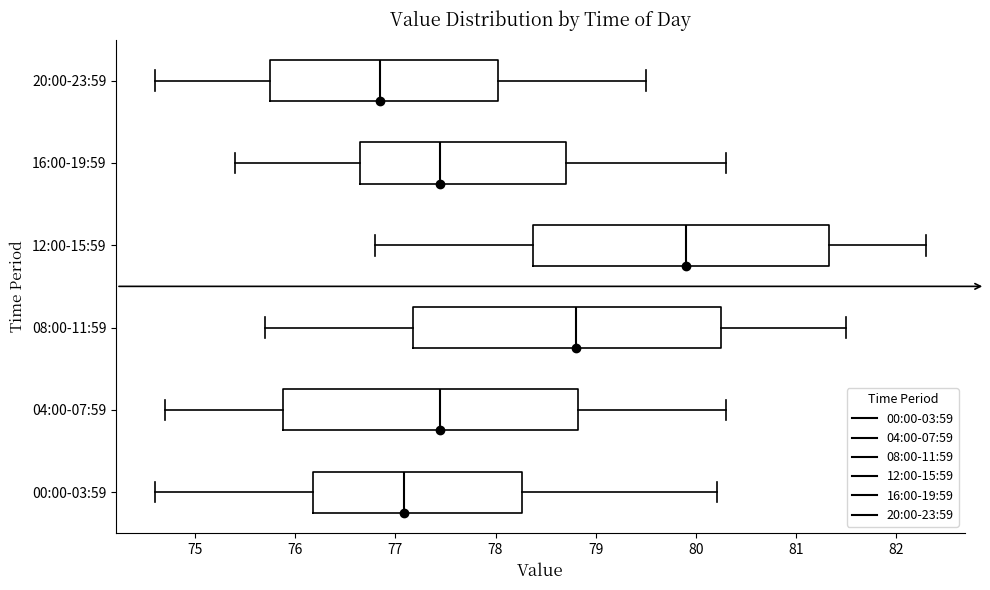

Reading bottom to top, read every box against the x-axis: the position of its median line, the range the box covers, and the ends of its whiskers. The values are not printed on the chart, so give them approximately, as read against the axis.

00:00-03:59: median 77.1, box 76.2 to 78.3, whiskers 74.6 to 80.2
04:00-07:59: median 77.5, box 75.9 to 78.8, whiskers 74.7 to 80.3
08:00-11:59: median 78.8, box 77.2 to 80.3, whiskers 75.7 to 81.5
12:00-15:59: median 79.9, box 78.4 to 81.3, whiskers 76.8 to 82.3
16:00-19:59: median 77.5, box 76.7 to 78.7, whiskers 75.4 to 80.3
20:00-23:59: median 76.9, box 75.8 to 78.0, whiskers 74.6 to 79.5